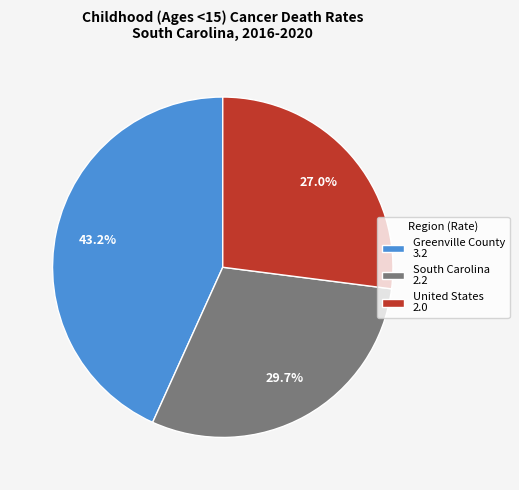

Does Greenville County account for over 50% of the chart?

No